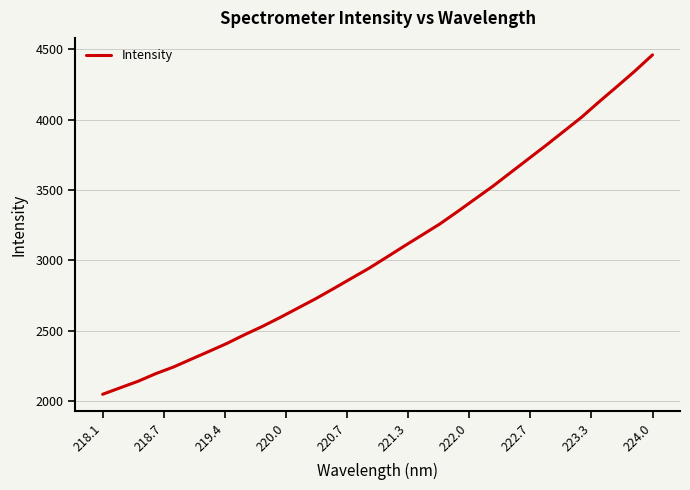

What is the smallest value displayed?

2048.2